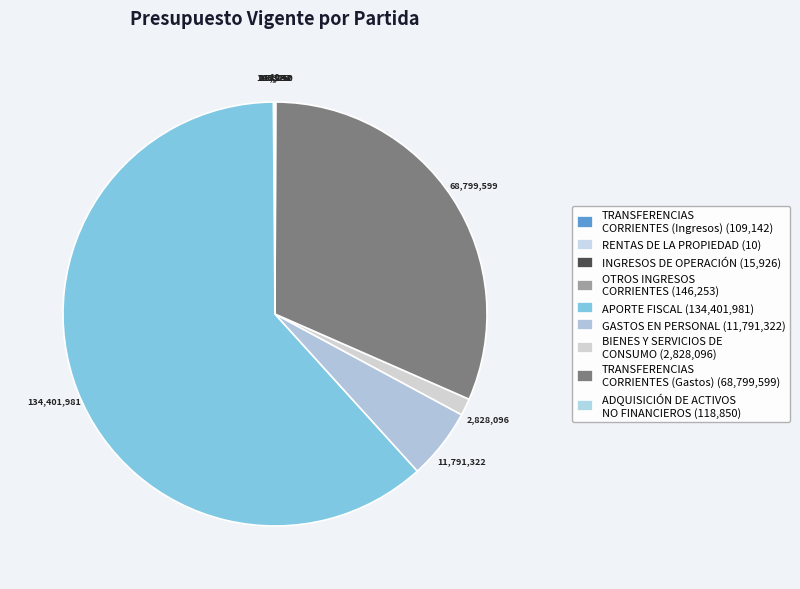

What portion of the pie excludes ADQUISICIÓN DE ACTIVOS NO FINANCIEROS?

99.9%